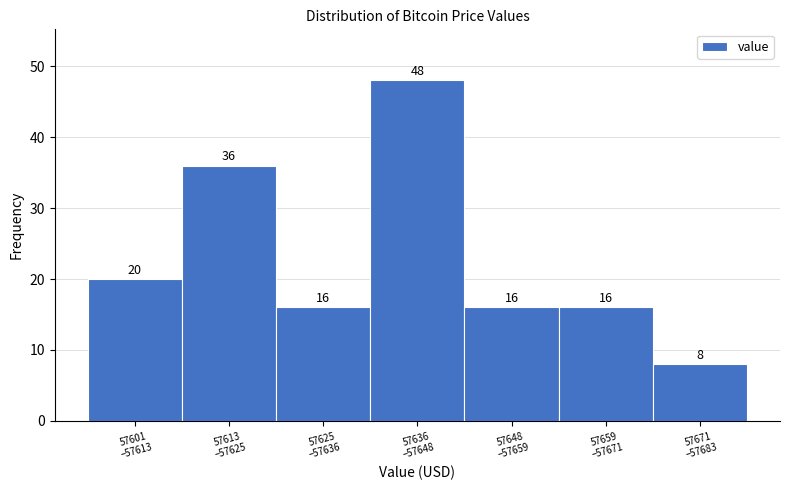

Reading left to right, what are all the values shown in this chart?

20	36	16	48	16	16	8